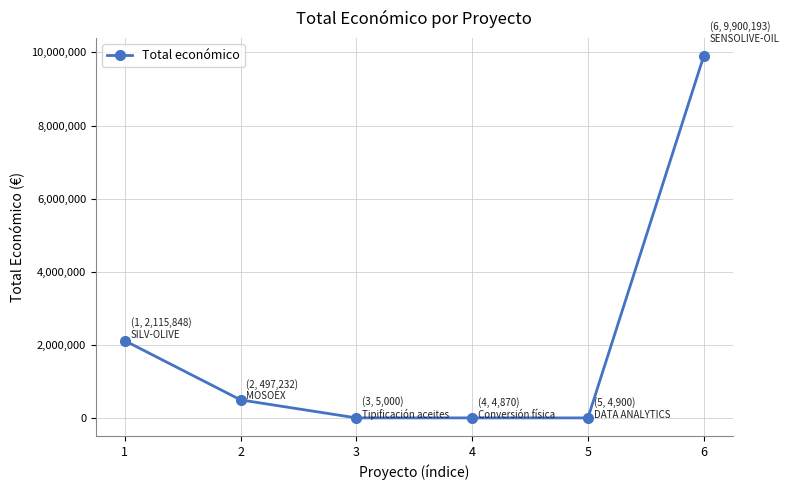

What is the value of the 5th point from the left?

4900